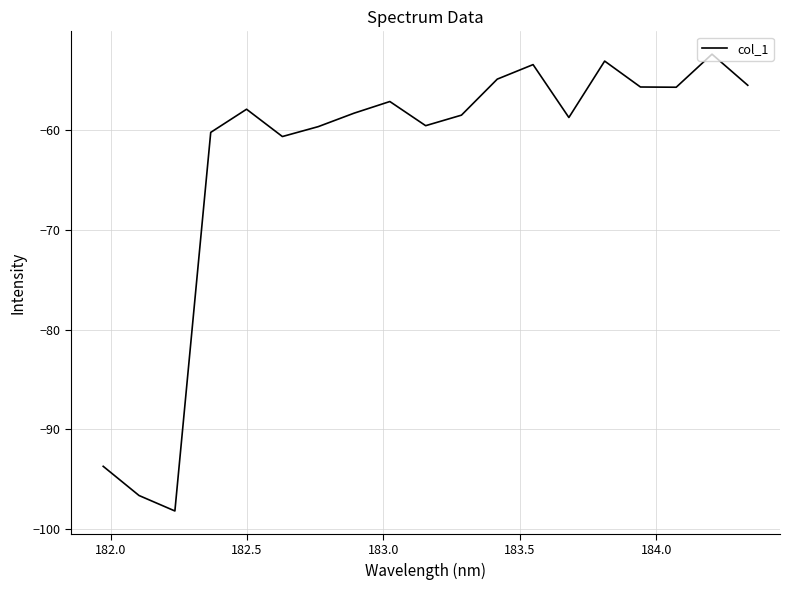

What is the greatest value displayed?

-52.4